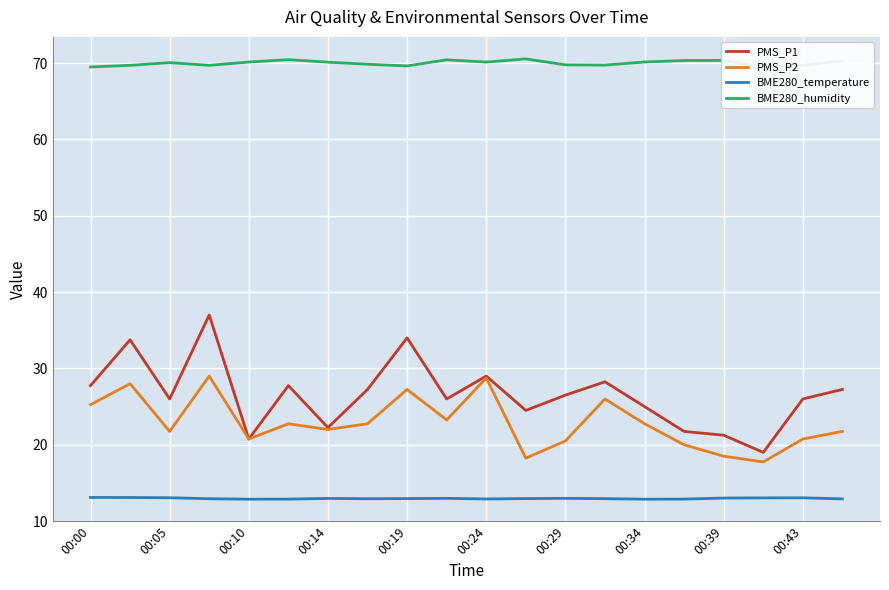

At how many categories does at least one series exceed 21?

20